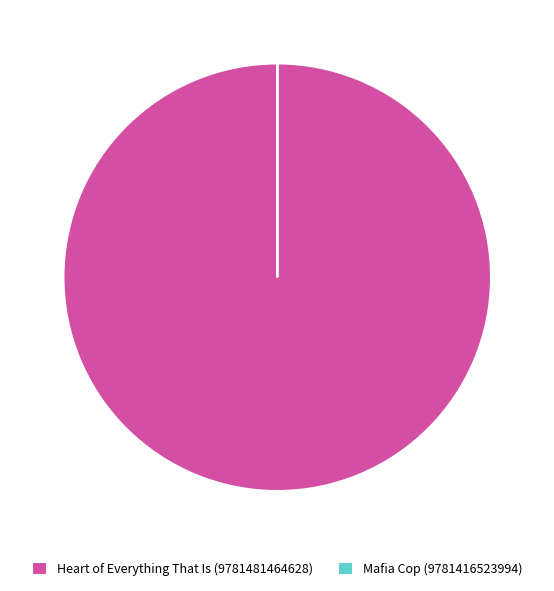

What is the largest slice in the pie chart?

Heart of Everything That Is (9781481464628)